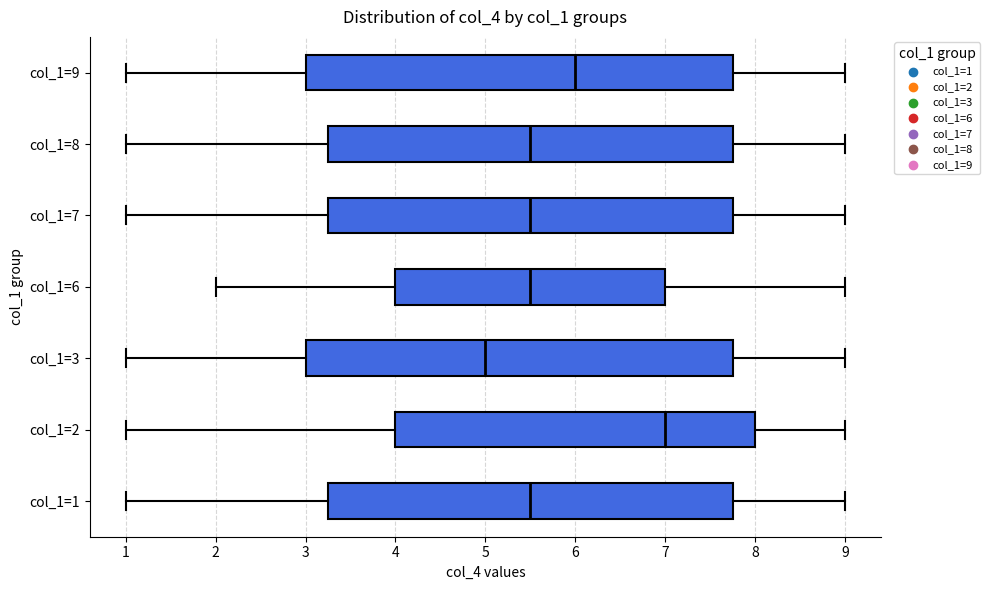

Reading bottom to top, transcribe this box plot: for each box, give where its median line is, the range the box spans, and where its two whiskers end, as read against the x-axis. The values are not printed on the chart, so give them approximately, as read against the axis.

col_1=1: median 5.5, box 3.3 to 7.8, whiskers 1.0 to 9.0
col_1=2: median 7.0, box 4.0 to 8.0, whiskers 1.0 to 9.0
col_1=3: median 5.0, box 3.0 to 7.8, whiskers 1.0 to 9.0
col_1=6: median 5.5, box 4.0 to 7.0, whiskers 2.0 to 9.0
col_1=7: median 5.5, box 3.3 to 7.8, whiskers 1.0 to 9.0
col_1=8: median 5.5, box 3.3 to 7.8, whiskers 1.0 to 9.0
col_1=9: median 6.0, box 3.0 to 7.8, whiskers 1.0 to 9.0